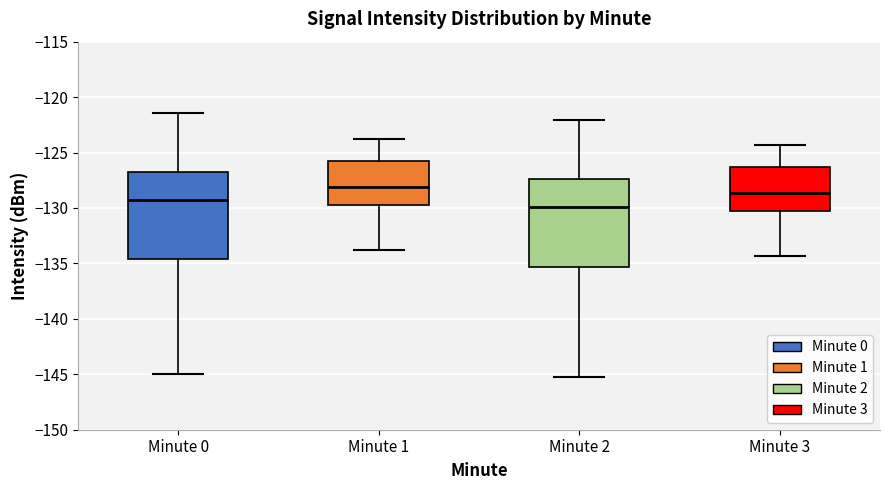

Reading left to right, read every box against the y-axis: the position of its median line, the range the box covers, and the ends of its whiskers. The values are not printed on the chart, so give them approximately, as read against the axis.

Minute 0: median -129.0, box -134.5 to -126.5, whiskers -145.0 to -121.5
Minute 1: median -128.0, box -129.5 to -126.0, whiskers -134.0 to -124.0
Minute 2: median -130.0, box -135.5 to -127.5, whiskers -145.0 to -122.0
Minute 3: median -128.5, box -130.0 to -126.5, whiskers -134.5 to -124.5